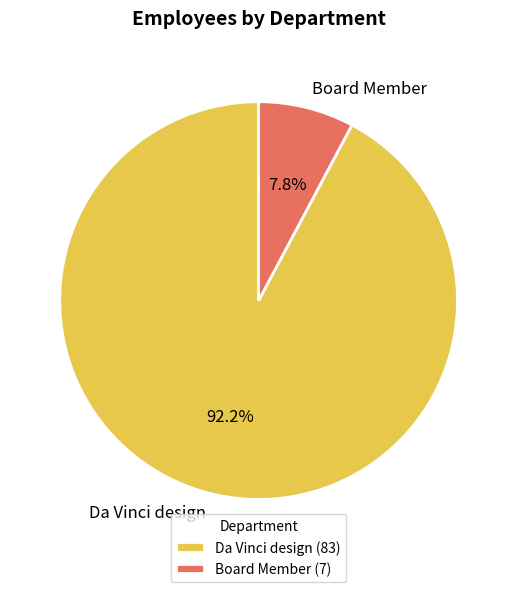

True or false: Da Vinci design accounts for 92% of the total.

True